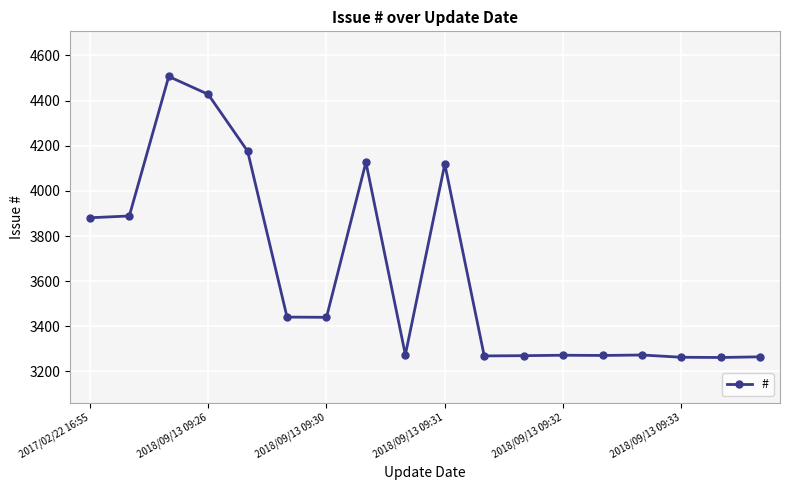

How many values are below 3440?

9